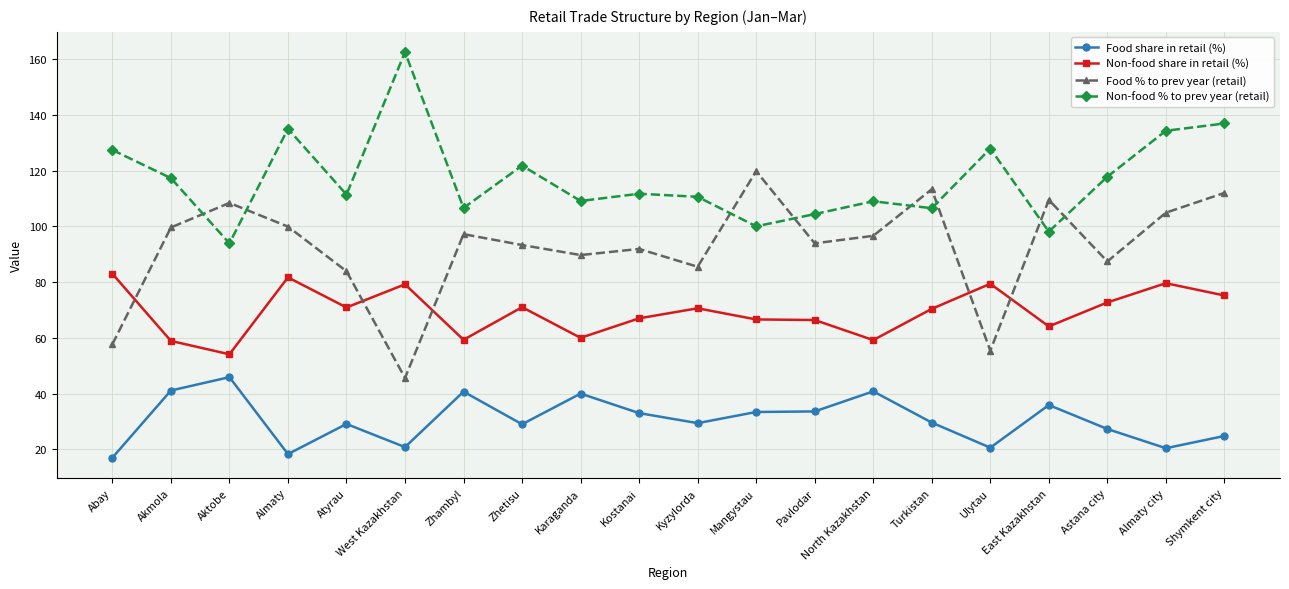

Which category has the lowest value in the Non-food % to prev year (retail) series?

Aktobe